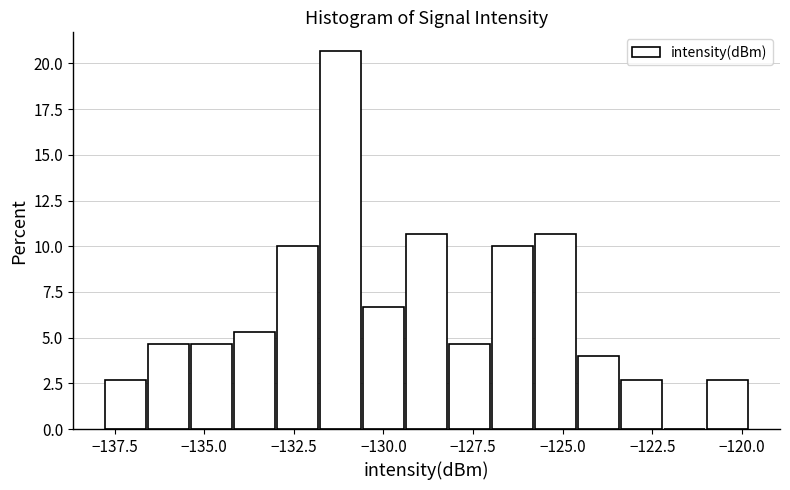

Read against the x-axis, roughly where is the centre of the tallest bar?

-131.0